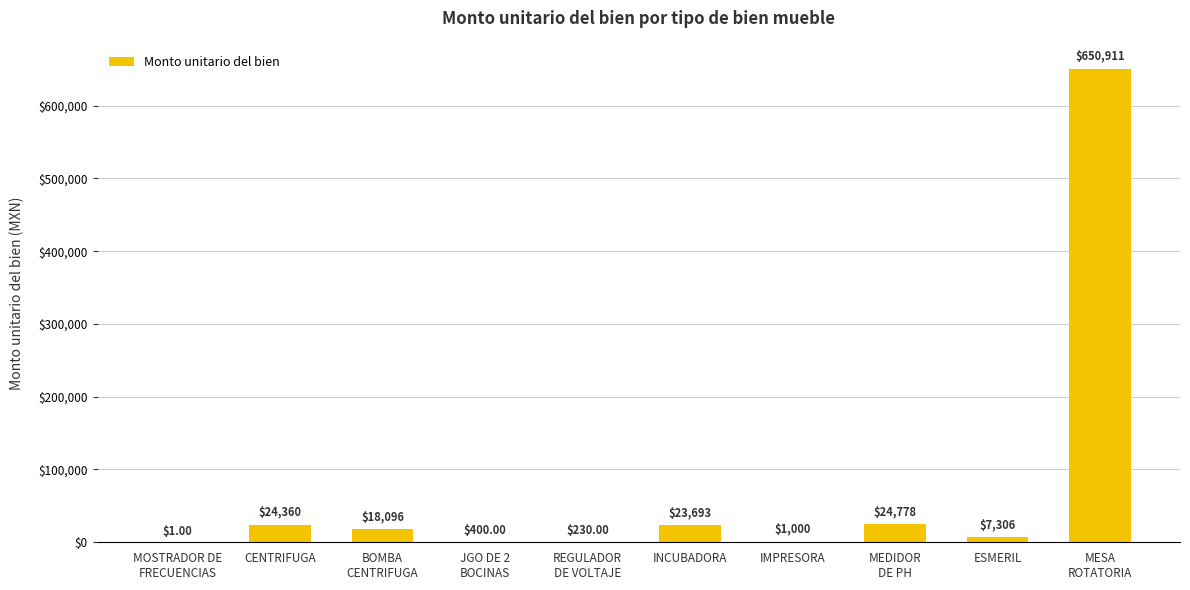

Are the bars horizontal?

No